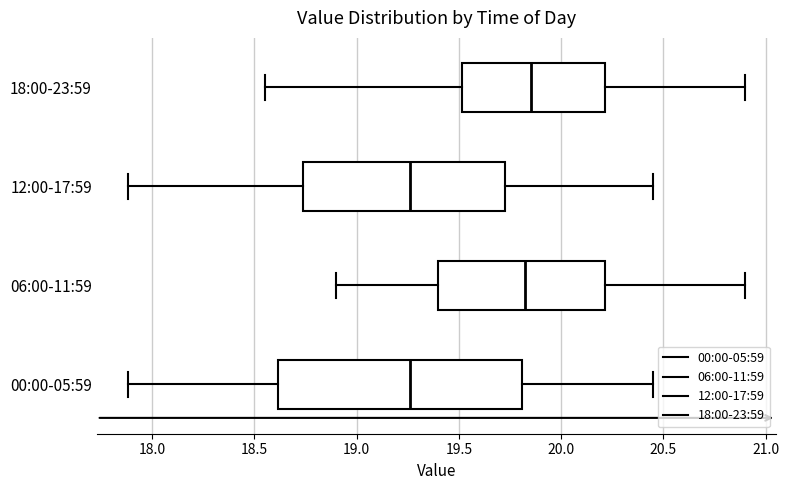

Which box is the widest, from its left edge to its right edge?

00:00-05:59